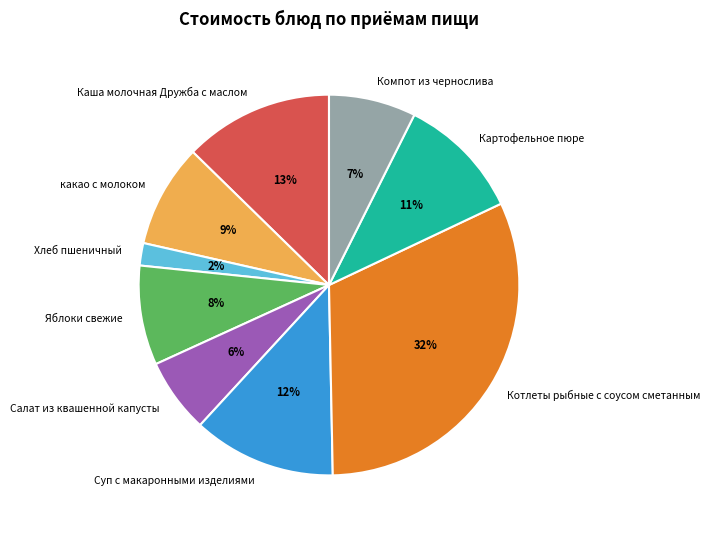

To the nearest percent, what is the difference between the largest and smallest slice percentages?

30%